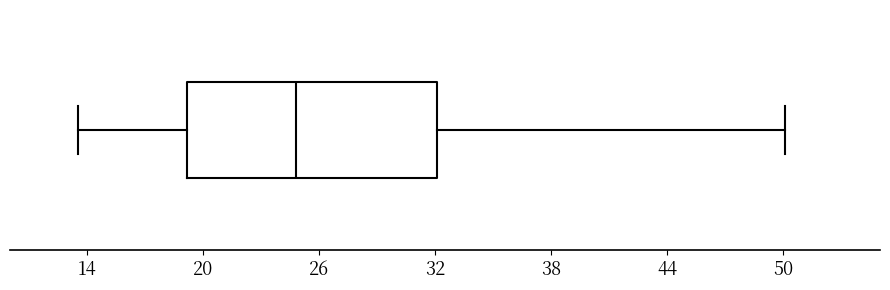

Where does the right whisker of the box end on the x-axis? The values are not printed on the chart, so give them approximately, as read against the axis.

50